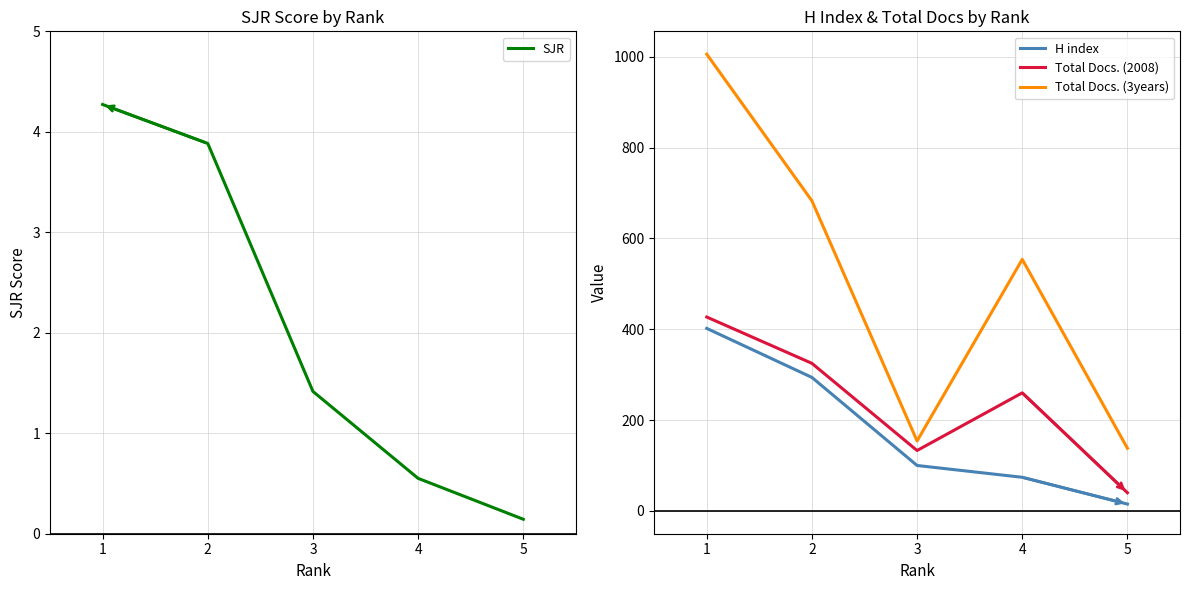

Reading right to left, list all the values displayed in this chart.

SJR: 5=0.1	4=0.6	3=1.4	2=3.9	1=4.3
H index: 5=15.0	4=74.0	3=100.0	2=294.0	1=402.0
Total Docs. (2008): 5=40.0	4=260.0	3=133.0	2=325.0	1=427.0
Total Docs. (3years): 5=138.0	4=554.0	3=154.0	2=683.0	1=1006.0